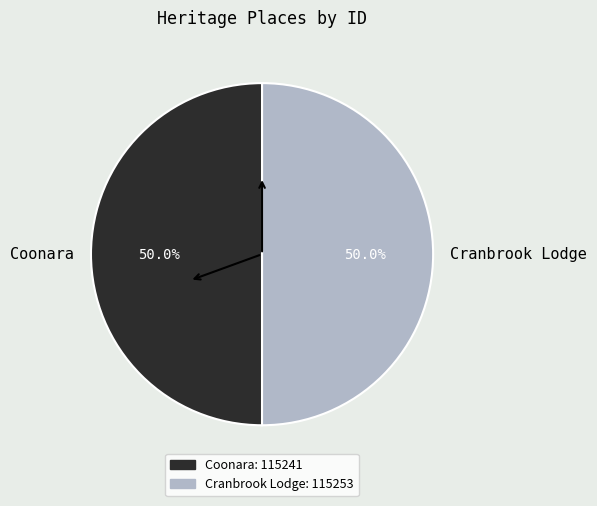

Combined, what portion of the pie is Coonara and Cranbrook Lodge?

100.0%